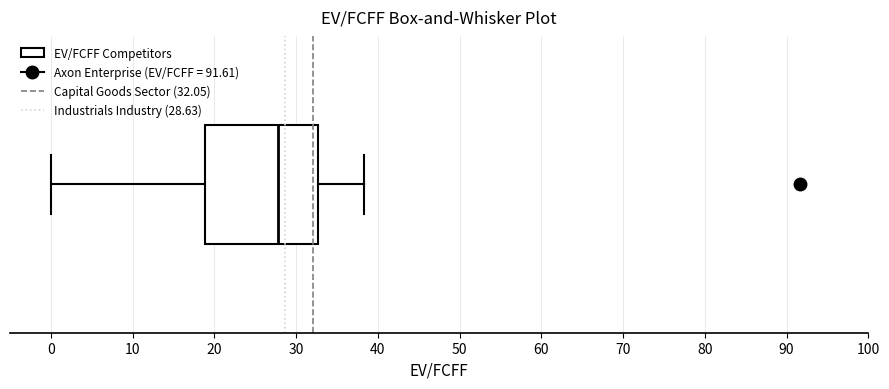

Where does the median line of the box sit on the x-axis? The values are not printed on the chart, so give them approximately, as read against the axis.

28